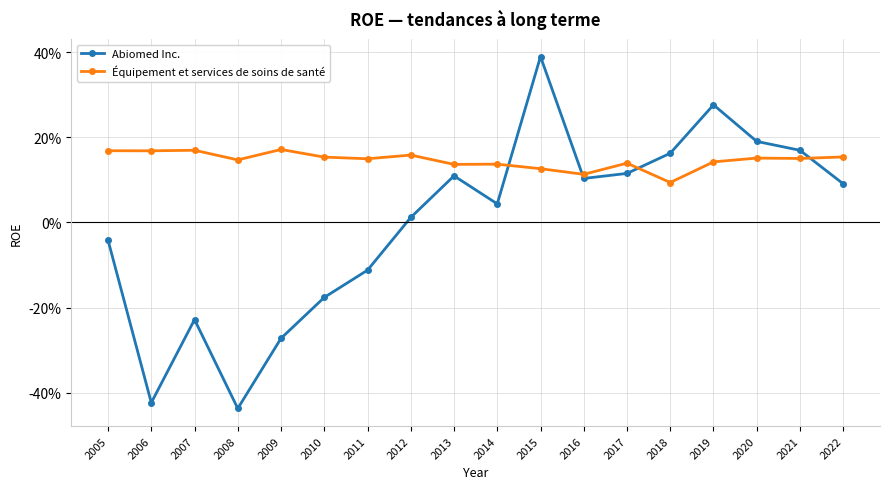

Where is Équipement et services de soins de santé nearest to the value 0?

2018